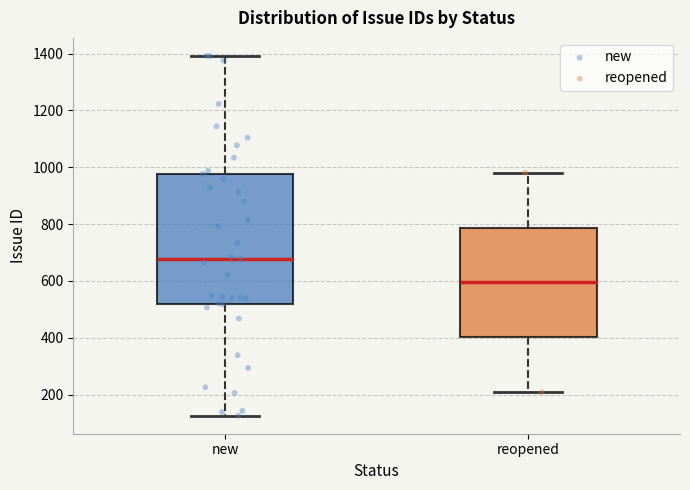

Where does the median line of the box for reopened sit on the y-axis? The values are not printed on the chart, so give them approximately, as read against the axis.

600